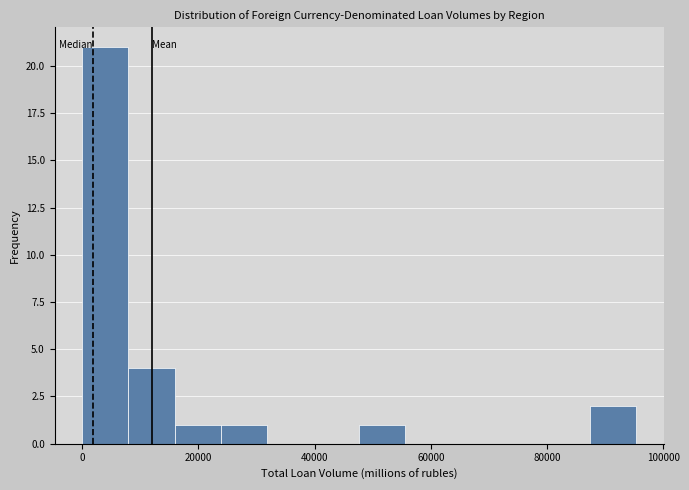

Around what value on the x-axis is the tallest bar? Give the approximate position of its centre, as read against the axis.

4000